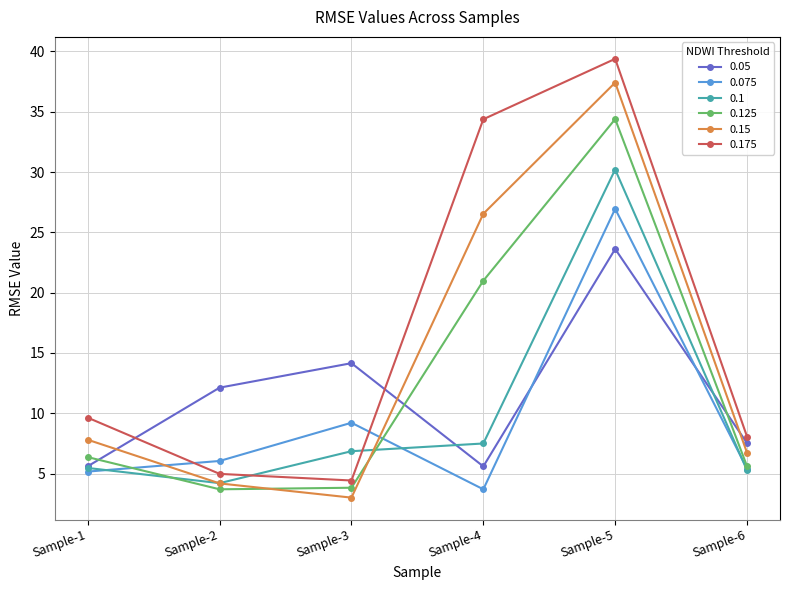

What is the smallest value displayed?

3.0